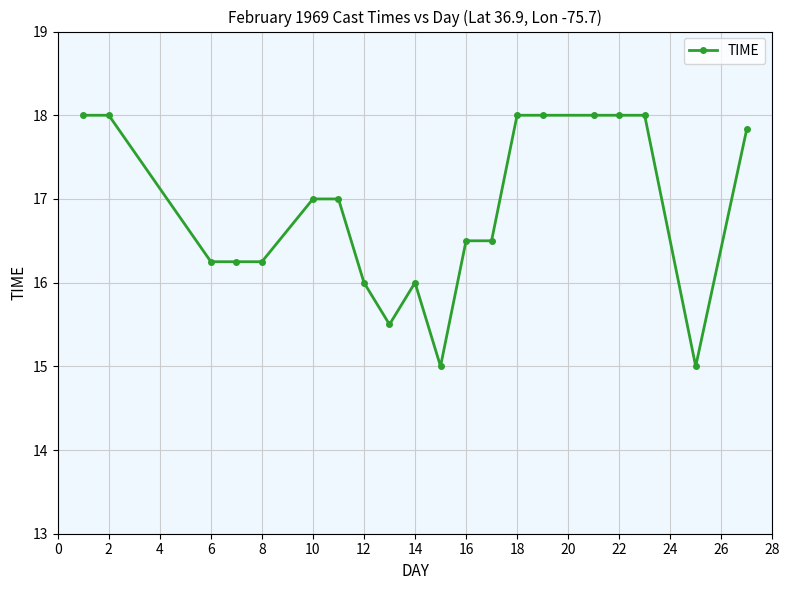

What is the average value?

16.9